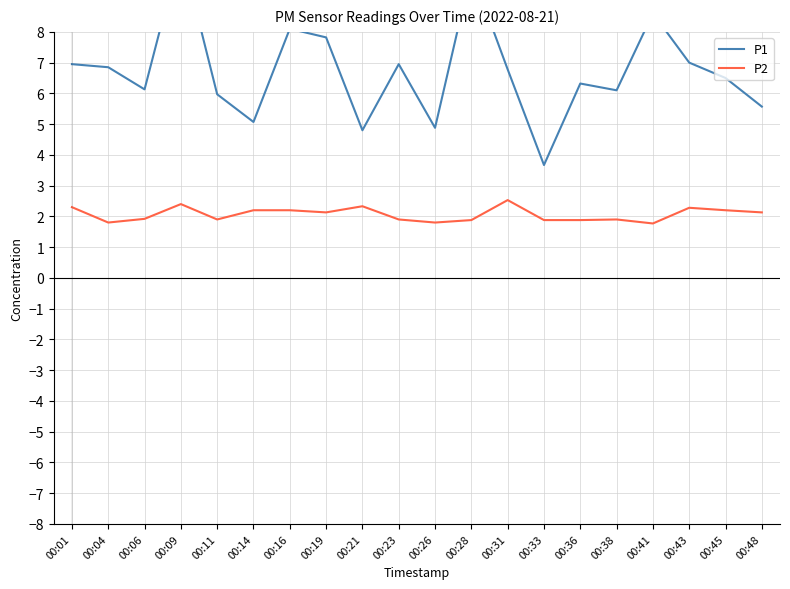

Between 00:36 and 00:43, which series saw the biggest shift?

P1